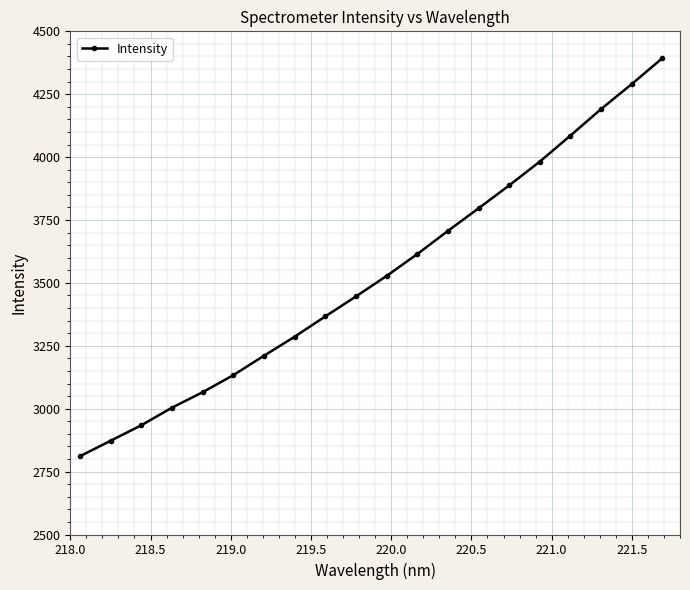

What is the value of the 15th point from the left?

3887.6